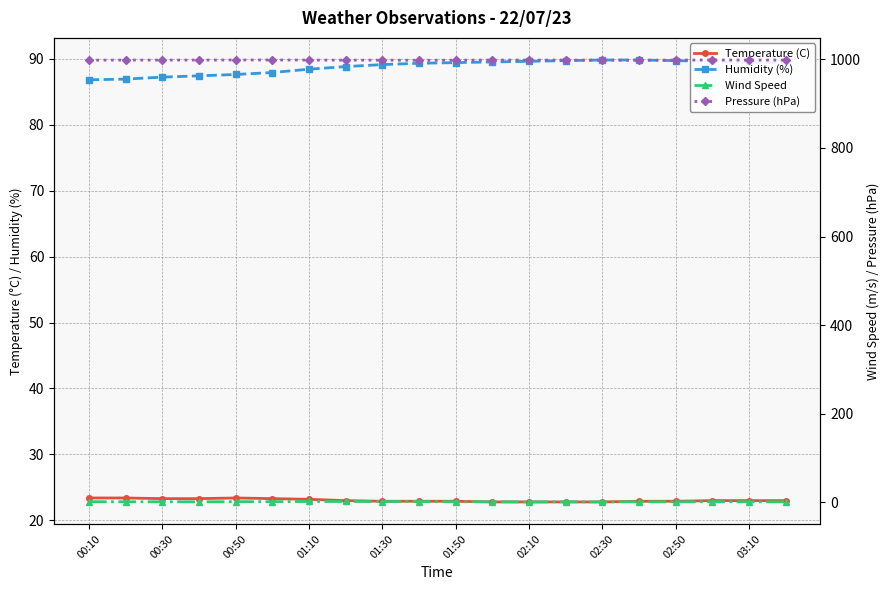

What is the difference between the maximum and second lowest values in the Temperature (C) series?

0.6